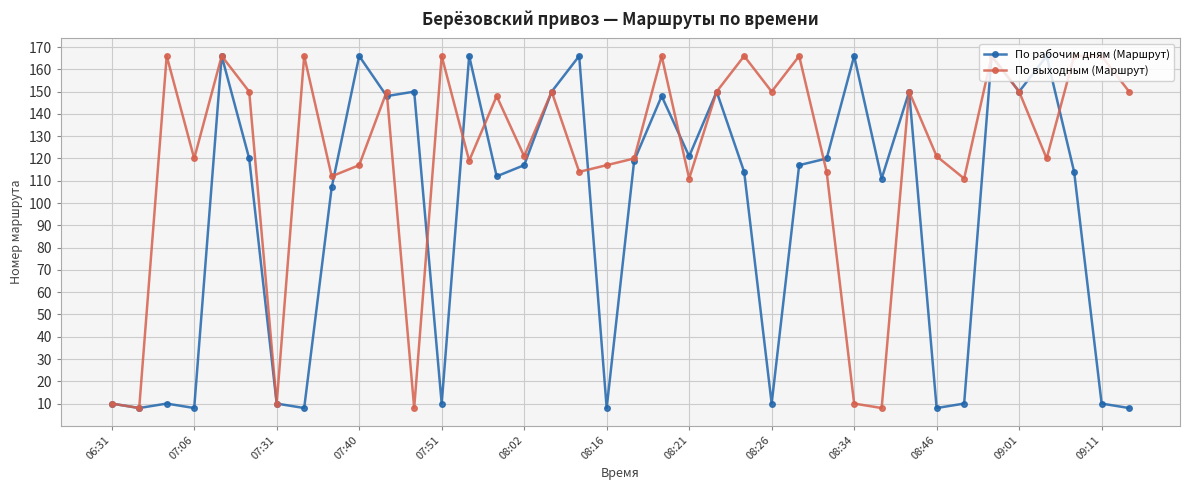

List the series in order of their overall mean, highest first.

По выходным (Маршрут), По рабочим дням (Маршрут)